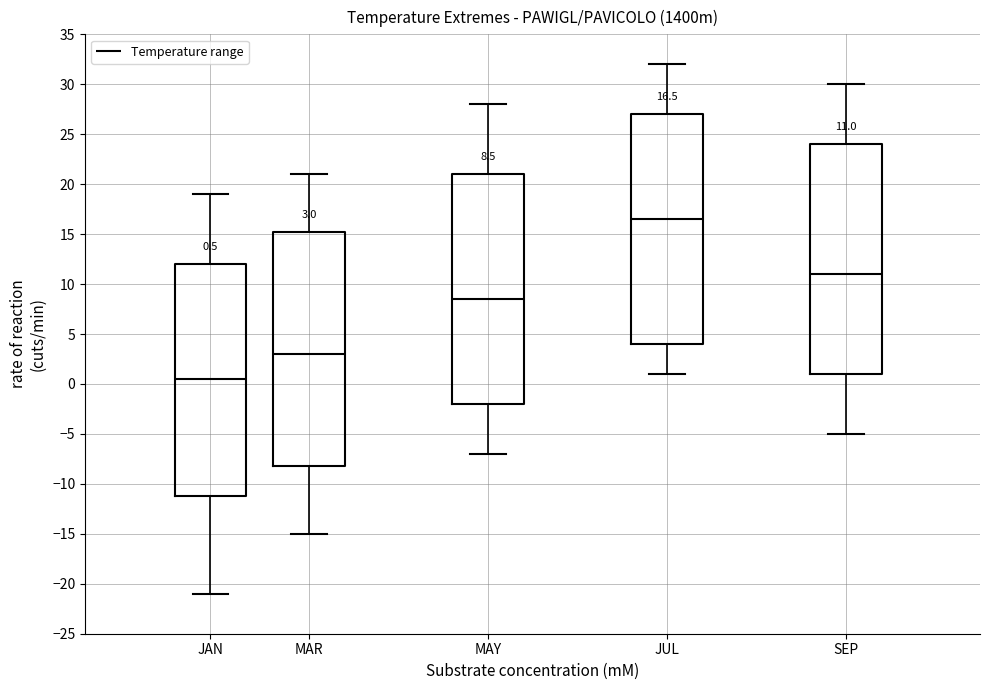

Which box has the highest median line?

JUL